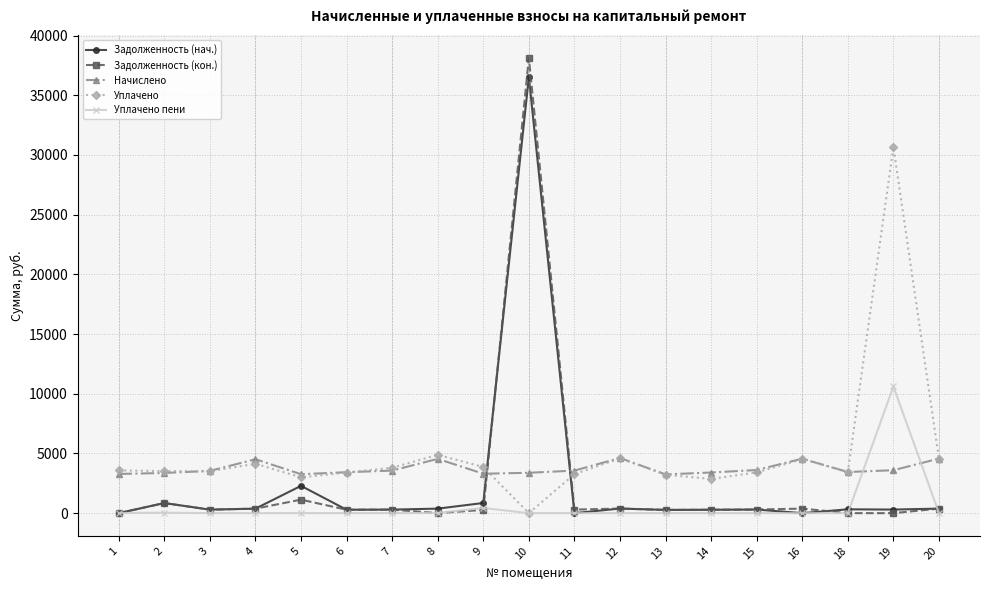

At which category is the sum across all series the highest?

10